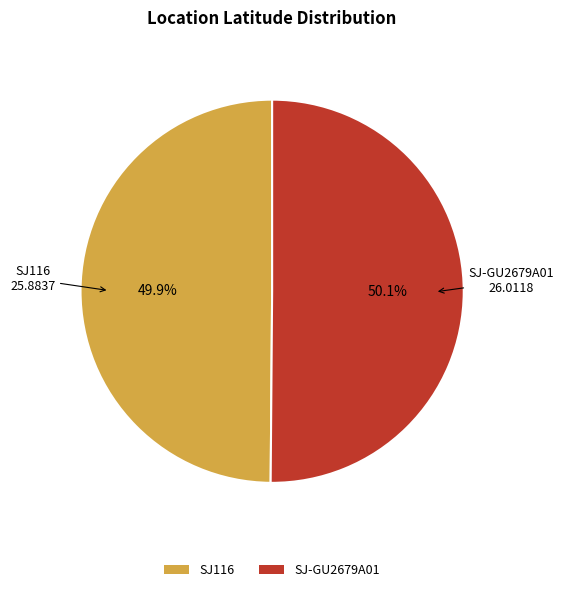

How many slices are in this pie chart?

2